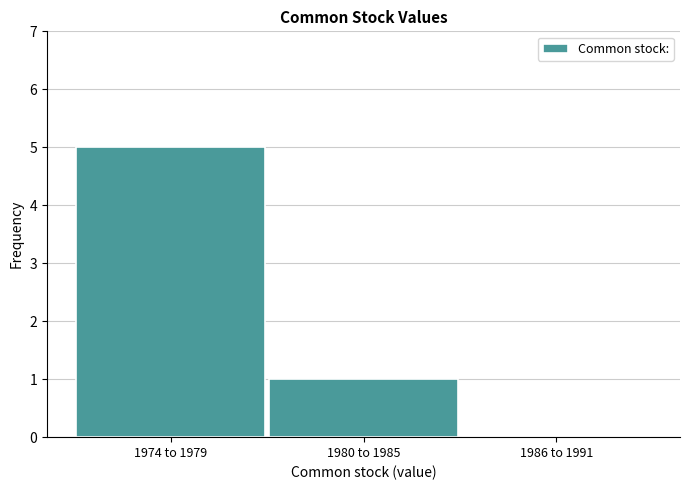

Reading left to right, list all the values displayed in this chart.

1974 to 1979=5	1980 to 1985=1	1986 to 1991=0